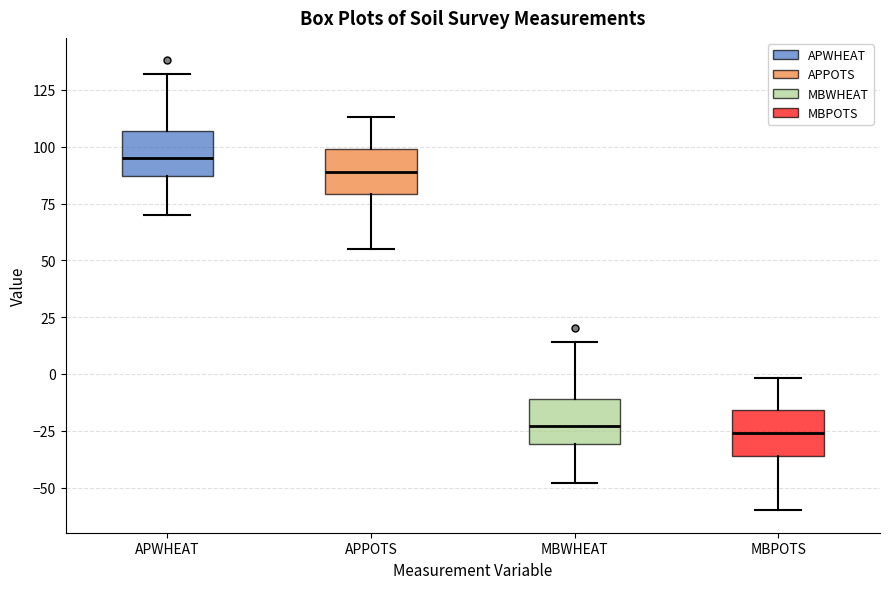

Where is the upper edge of the box for MBPOTS on the y-axis? The values are not printed on the chart, so give them approximately, as read against the axis.

-15